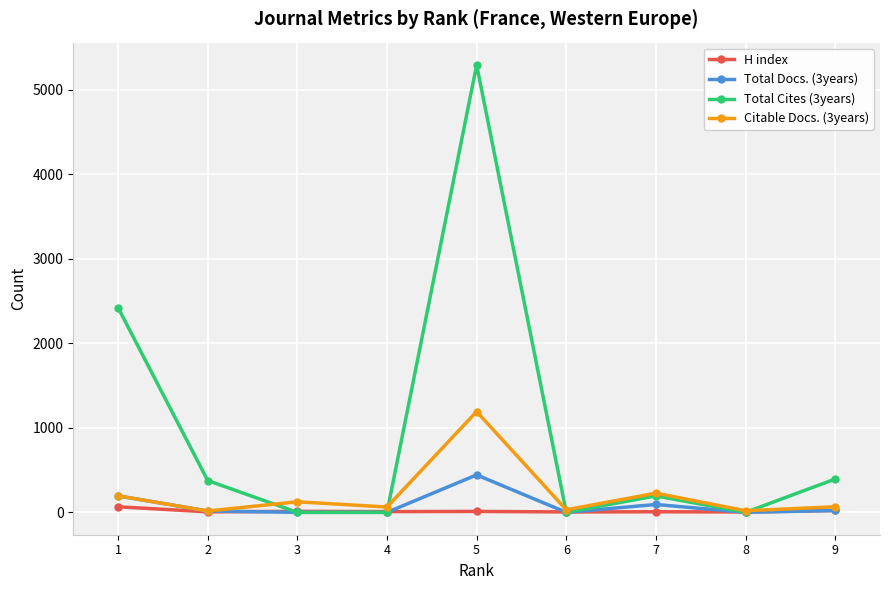

What is the total value across all series at 3?

137